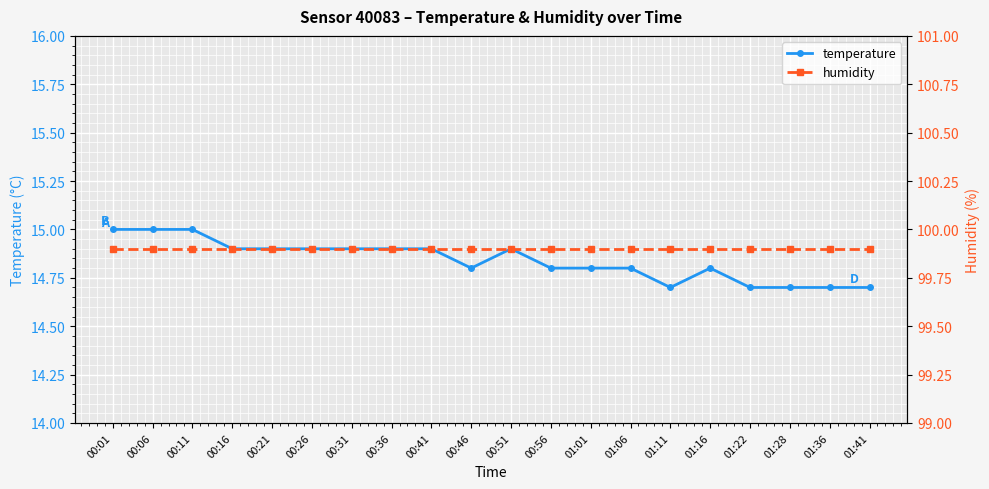

What is the sum of all temperature values?

296.8